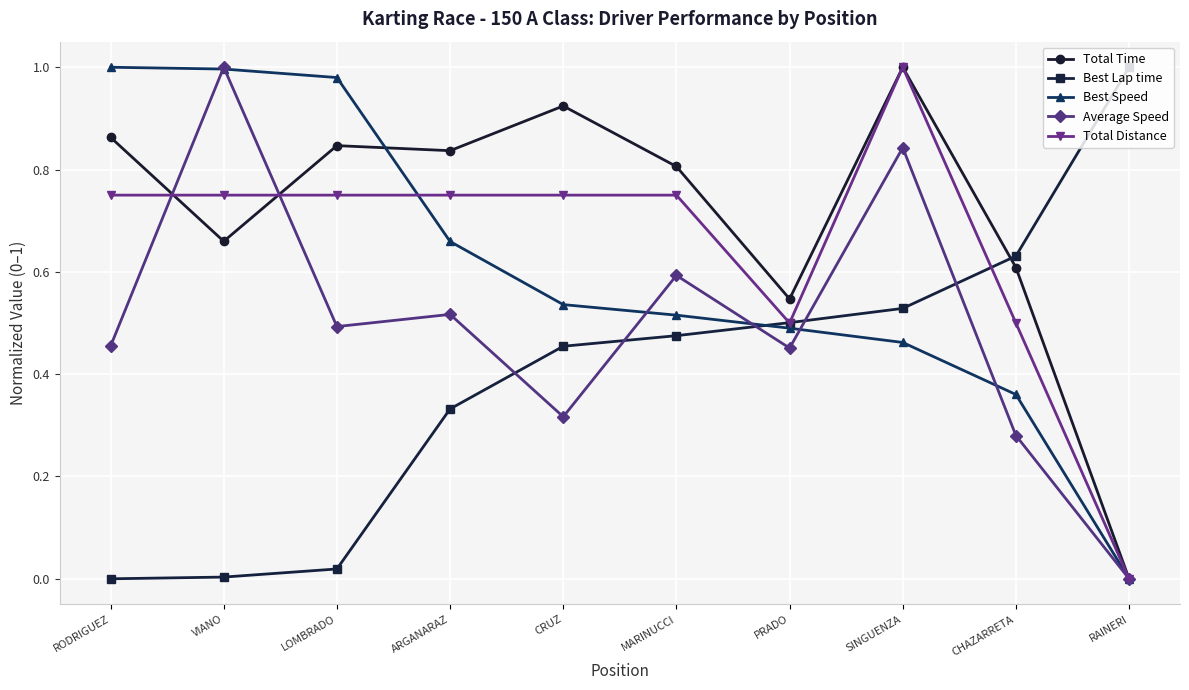

At which label does Average Speed reach its peak?

VIANO